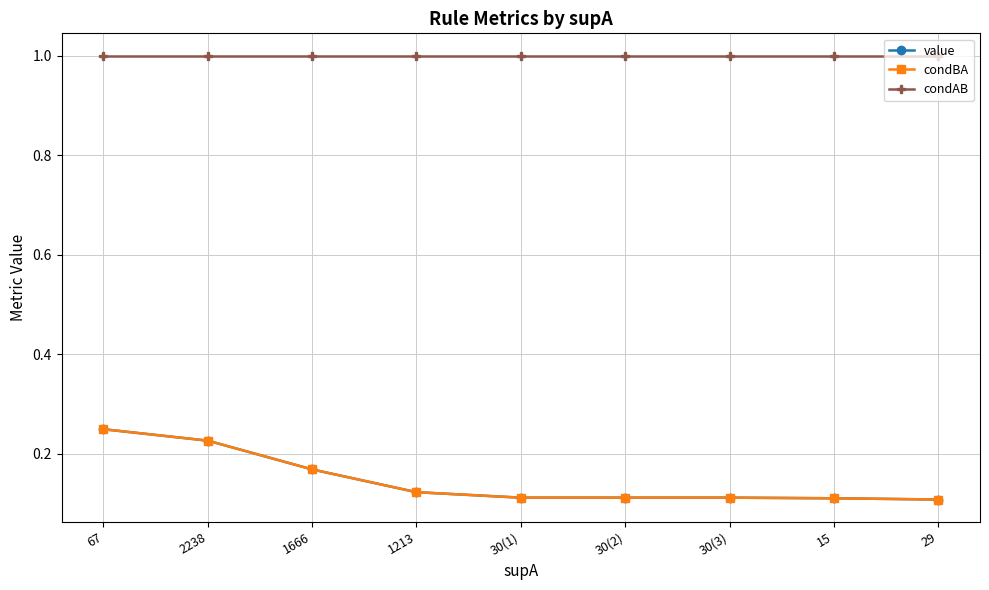

Reading left to right, extract all data points from this chart.

value: 0.2	0.2	0.2	0.1	0.1	0.1	0.1	0.1	0.1
condBA: 0.2	0.2	0.2	0.1	0.1	0.1	0.1	0.1	0.1
condAB: 1.0	1.0	1.0	1.0	1.0	1.0	1.0	1.0	1.0